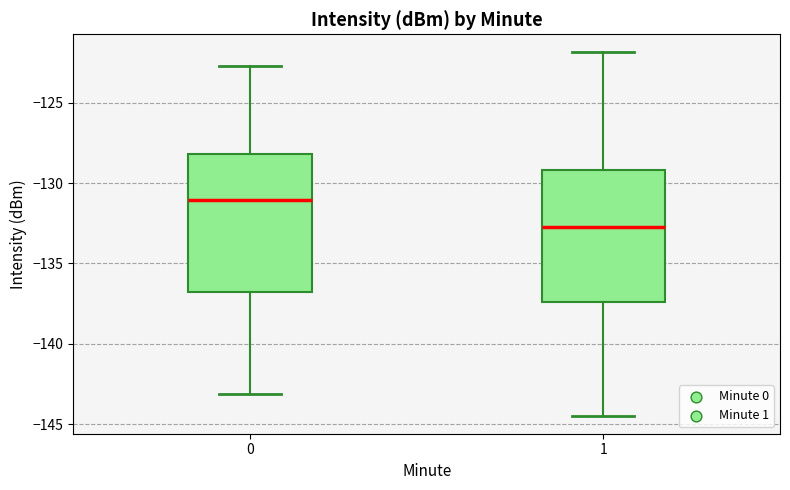

Which box's median line is the highest?

0